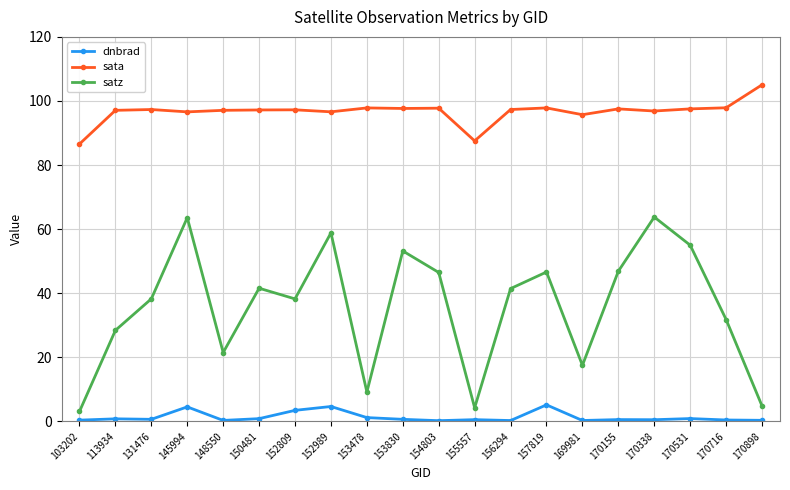

At 157819, list the series in order from largest to smallest.

sata, satz, dnbrad